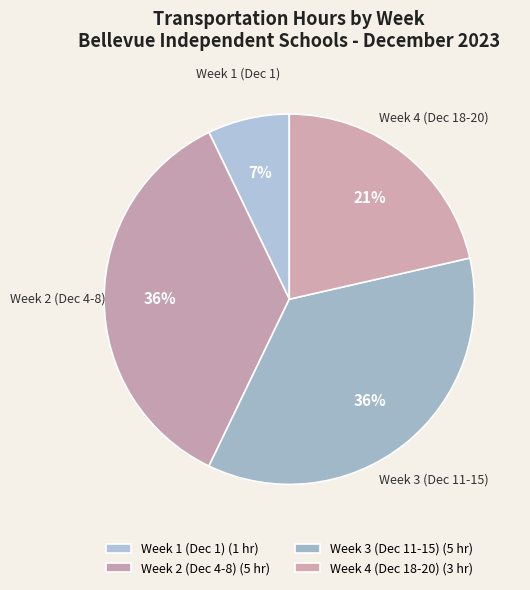

How many slices are in this pie chart?

4